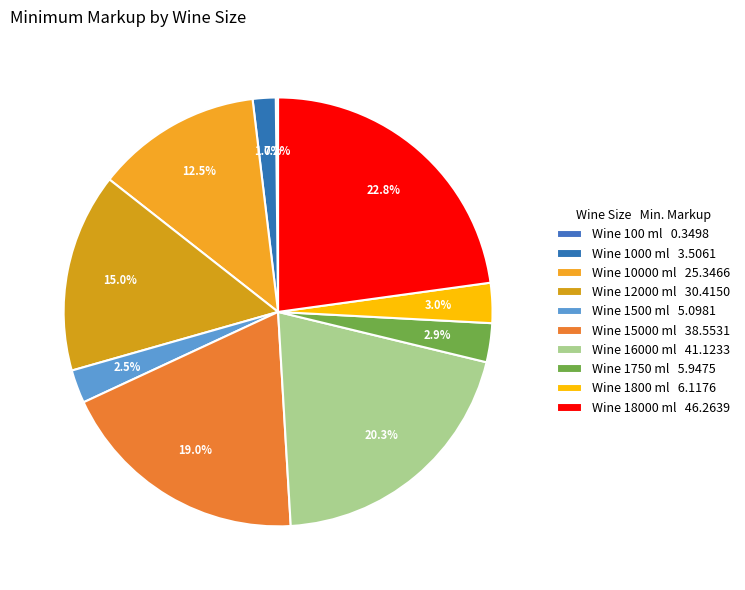

Is there any slice that represents more than half of the pie?

No